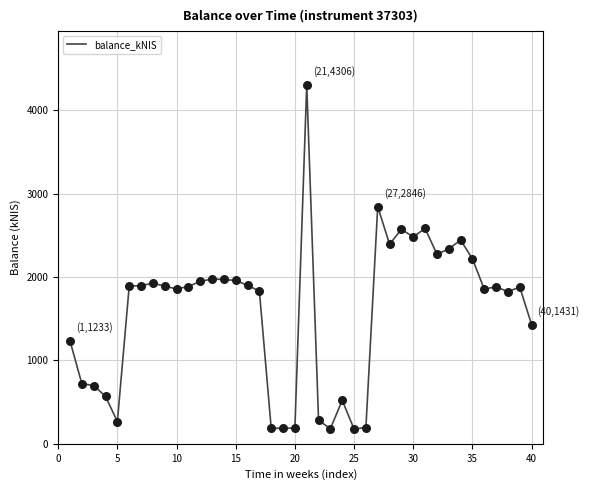

What is the smallest value displayed?

177.1